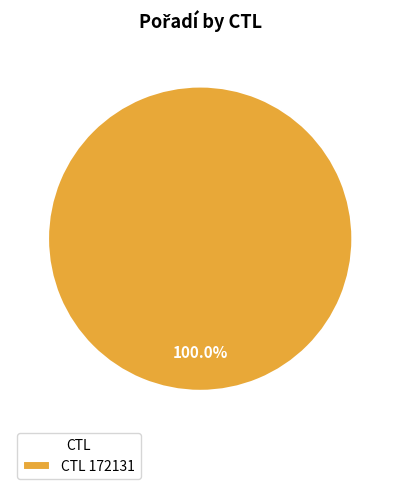

Rank the categories by value from highest to lowest.

CTL 172131